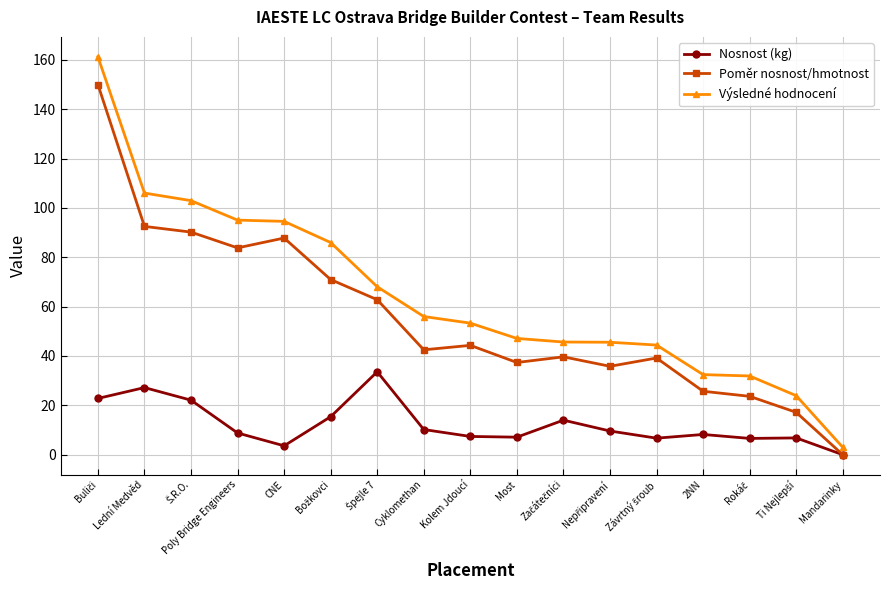

Which series has the largest range (max minus min)?

Výsledné hodnocení